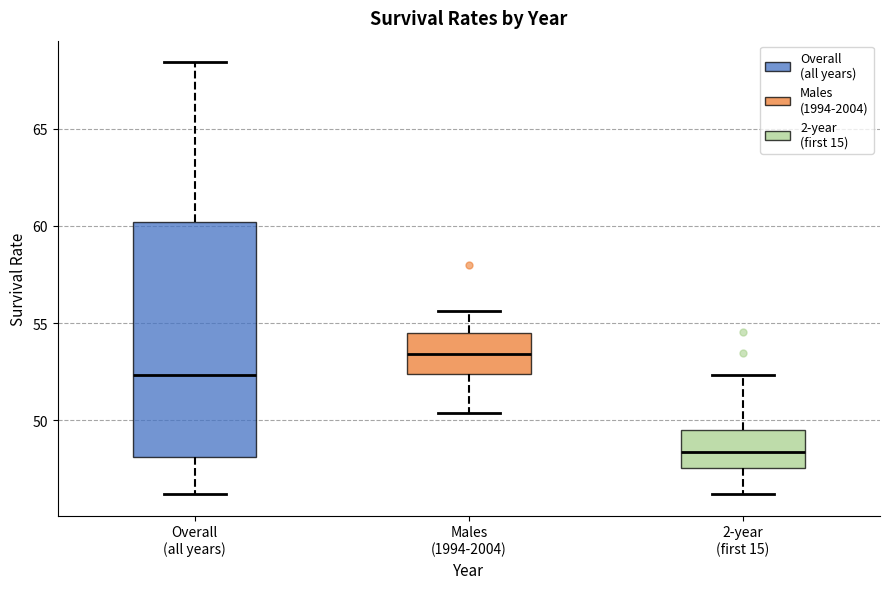

Which box has the highest median line?

Males (1994-2004)